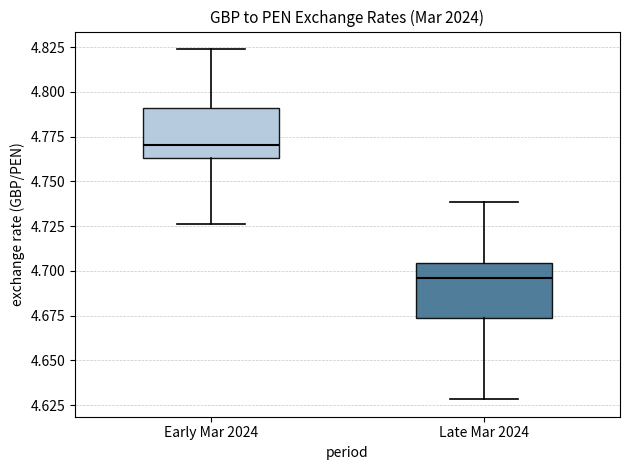

Reading left to right, transcribe this box plot: for each box, give where its median line is, the range the box spans, and where its two whiskers end, as read against the y-axis. The values are not printed on the chart, so give them approximately, as read against the axis.

Early Mar 2024: median 4.770, box 4.765 to 4.790, whiskers 4.725 to 4.825
Late Mar 2024: median 4.695, box 4.675 to 4.705, whiskers 4.630 to 4.740